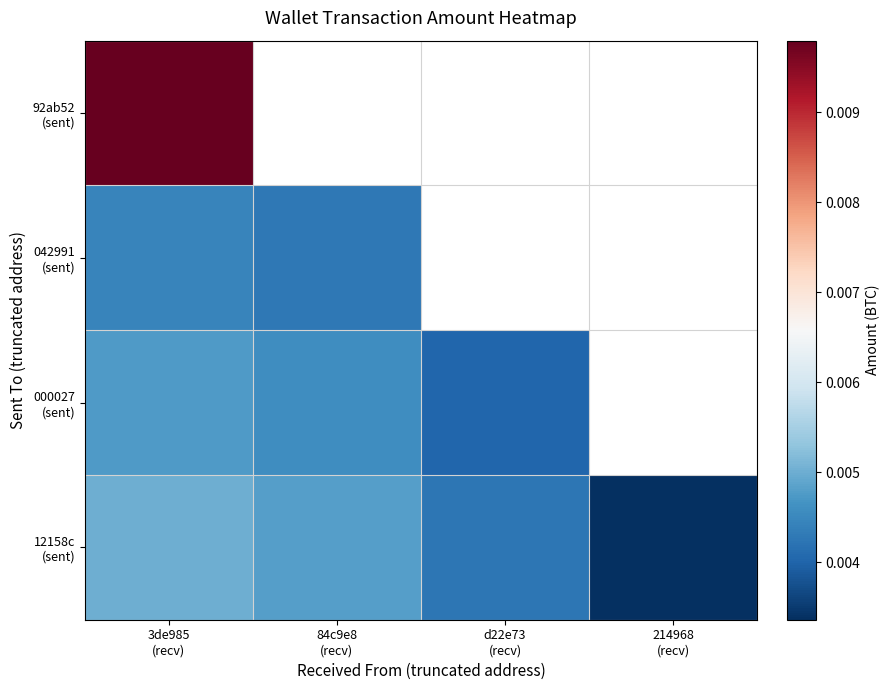

Rank the series by their average value, from highest to lowest.

92ab52 (sent), 042991 (sent), 000027 (sent), 12158c (sent)